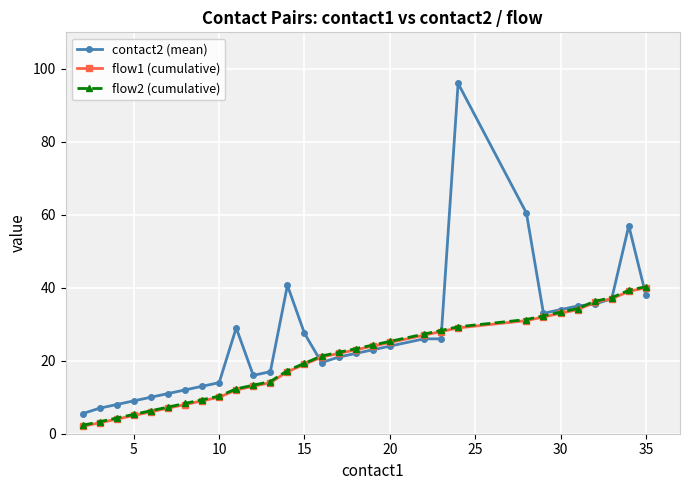

Which series has the widest spread of values?

contact2 (mean)